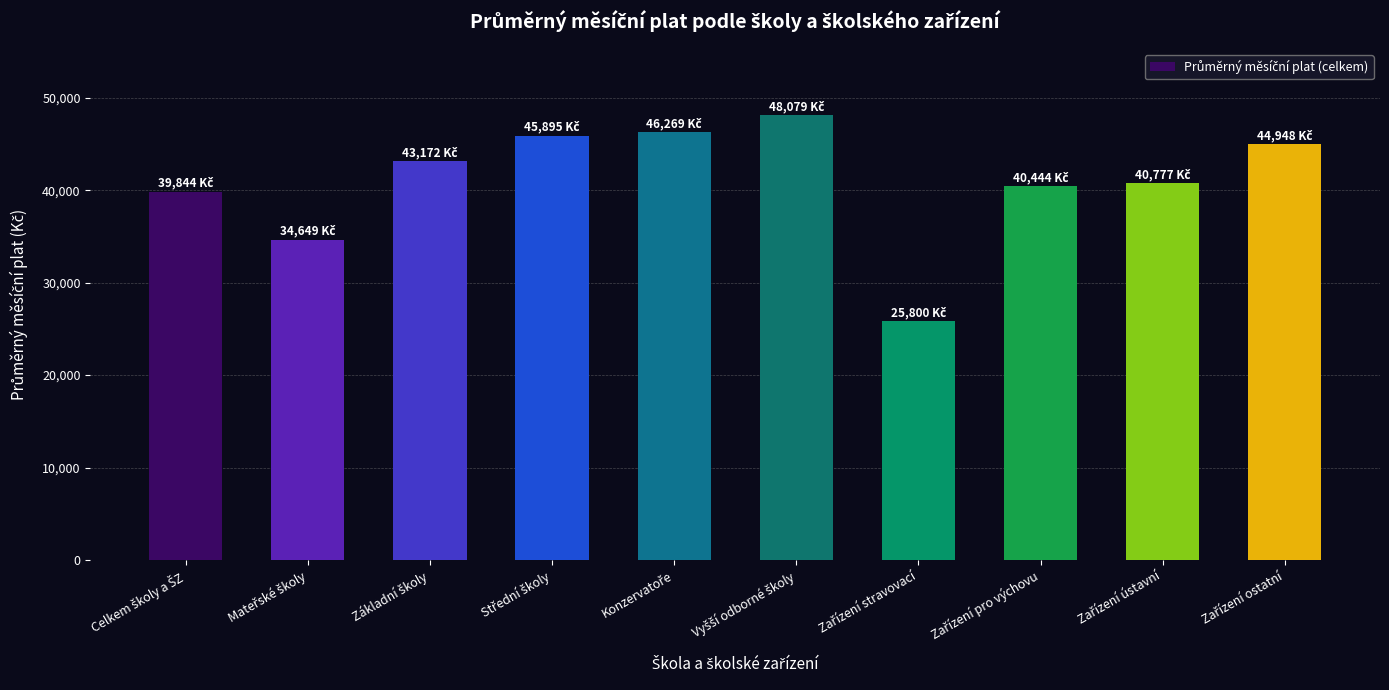

What is the value of the 5th bar from the left?

46268.6